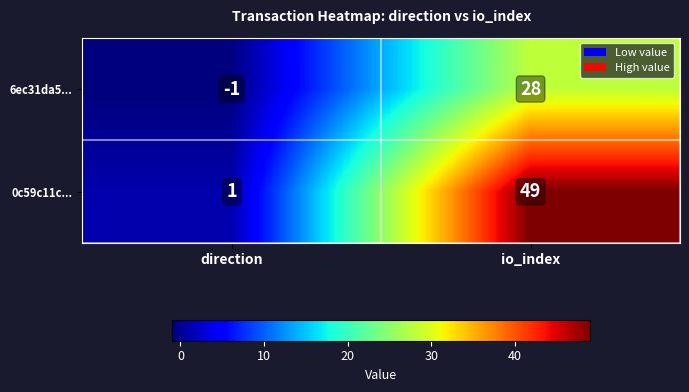

Reading right to left, what are all the values shown in this chart?

6ec31da5...: 28	-1
0c59c11c...: 49	1